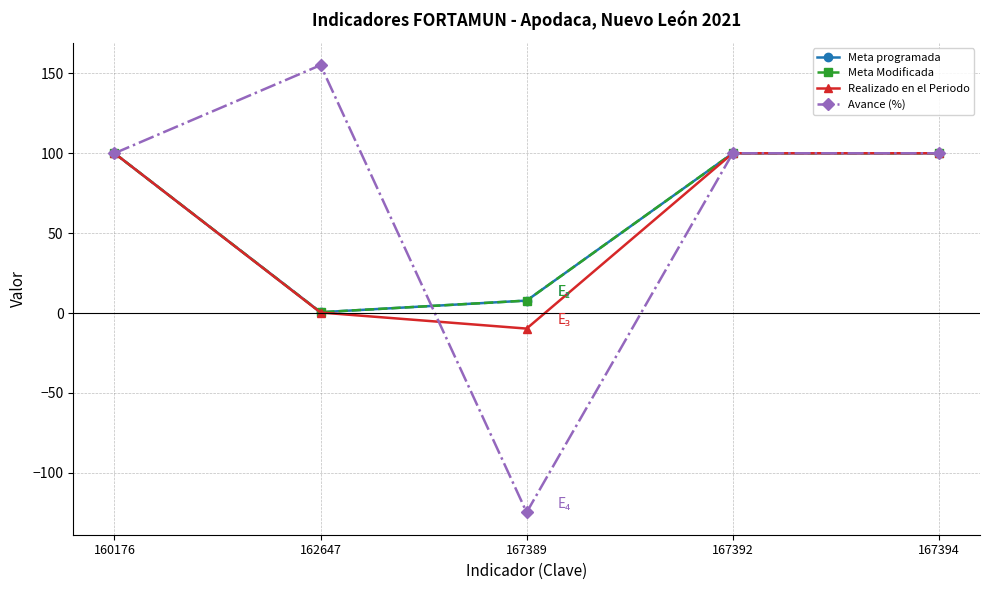

Does the chart have visible grid lines?

Yes